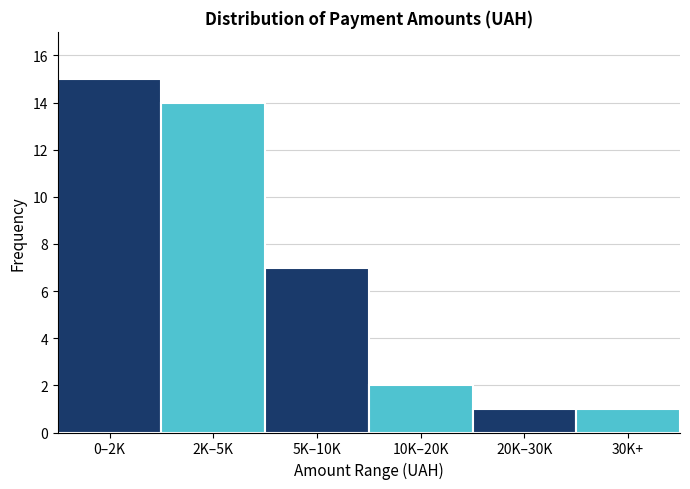

Reading right to left, what are all the values shown in this chart?

1	1	2	7	14	15